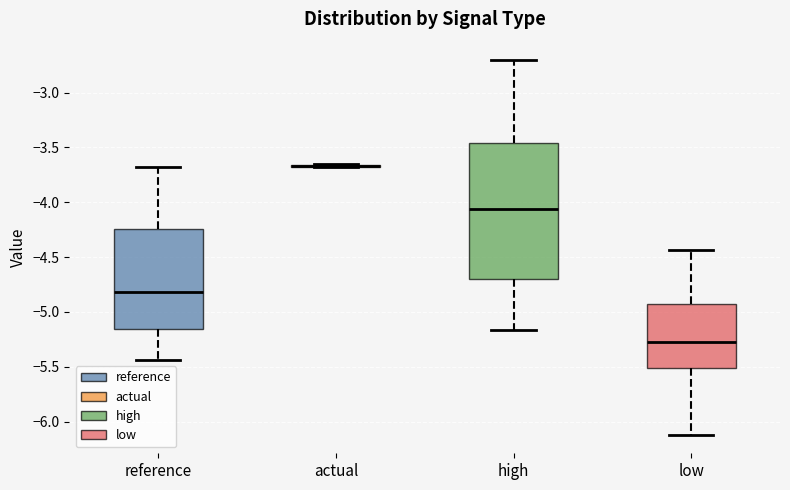

Where is the lower edge of the box for high on the y-axis? The values are not printed on the chart, so give them approximately, as read against the axis.

-4.70